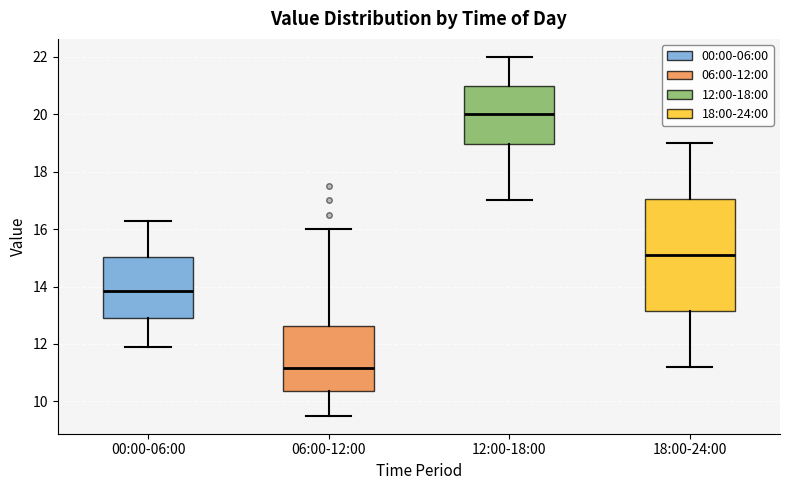

Which box's median line is the highest?

12:00-18:00